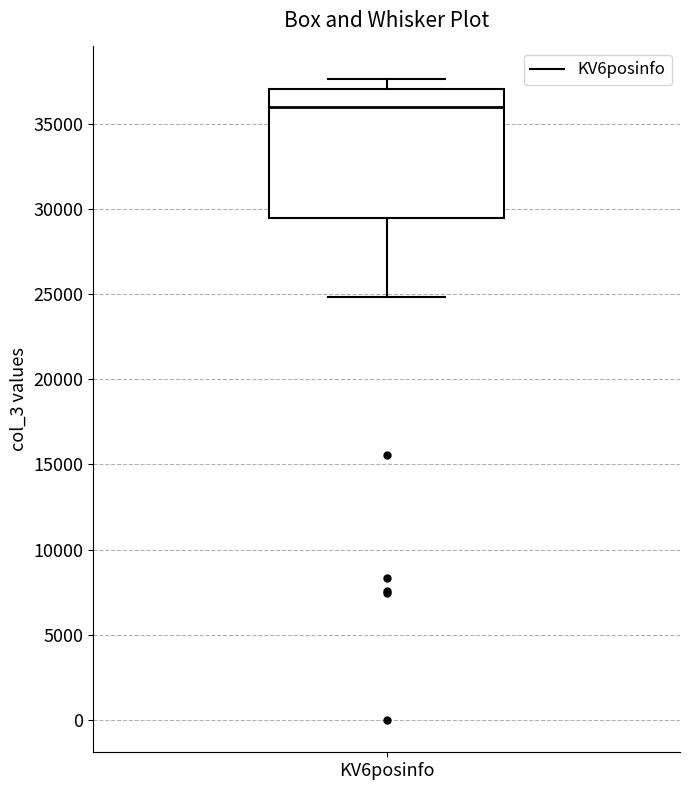

Read this box plot against the y-axis: the position of the median line, the range covered by the box, and the ends of both whiskers. The values are not printed on the chart, so give them approximately, as read against the axis.

median 36000, box 29500 to 37000, whiskers 25000 to 37500